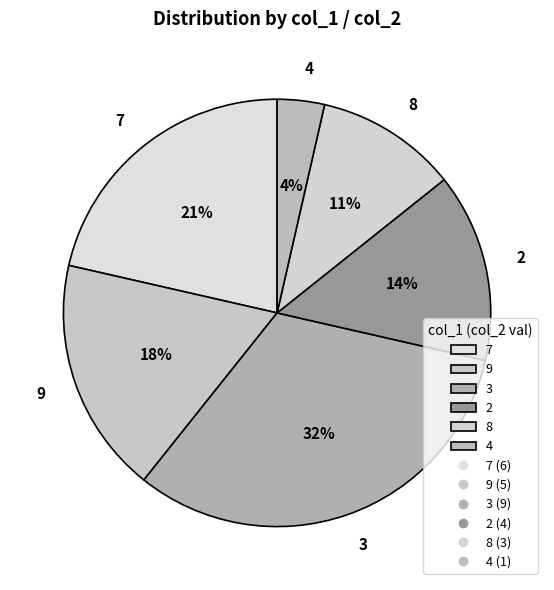

Approximately how many times larger is the value at 2 compared to 3?

0.4